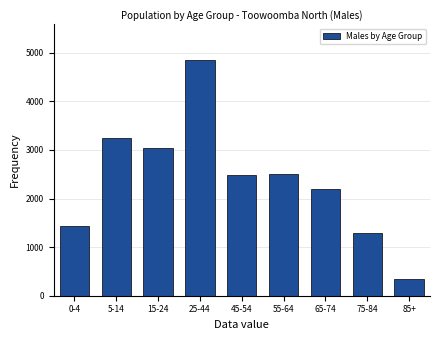

What is the ratio of the value at 0-4 to the value at 55-64?

0.6